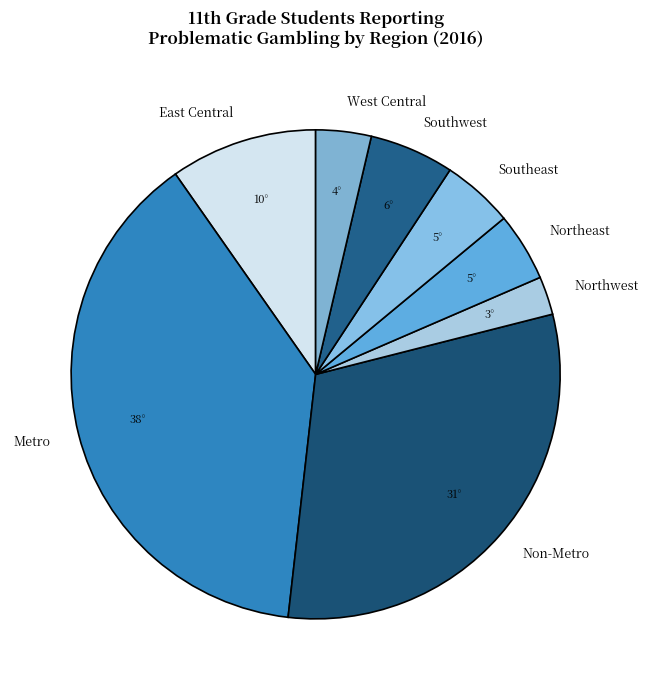

Is there a majority slice in this chart?

No